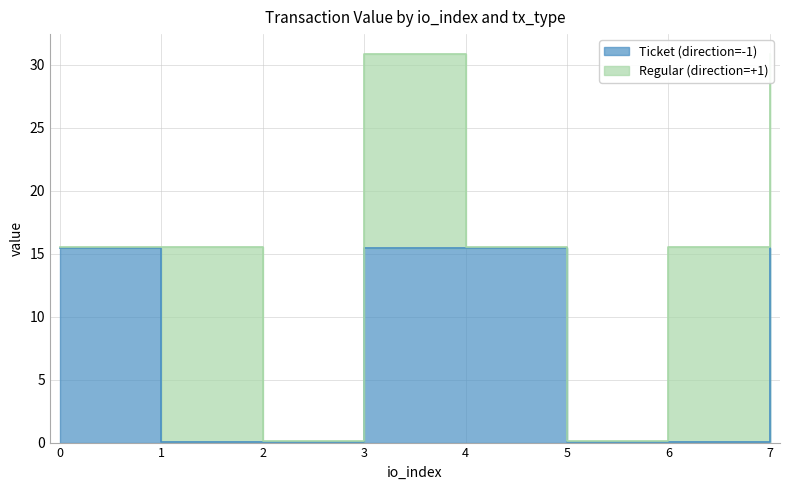

How many data points are less than 15?

4